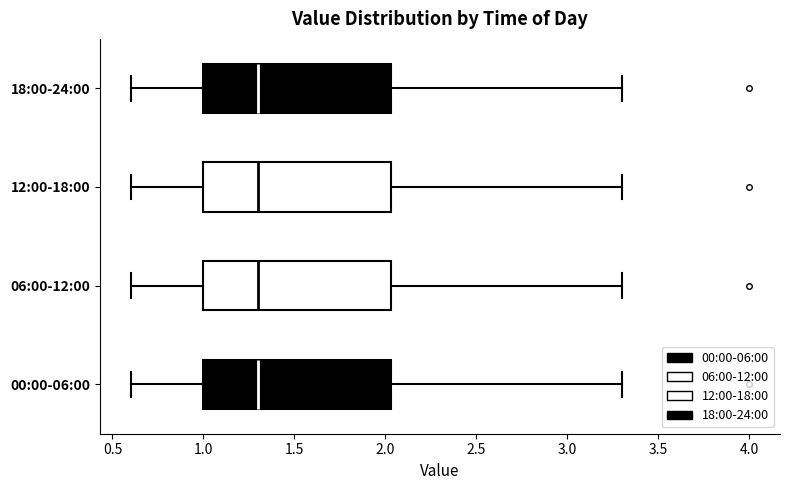

Reading bottom to top, read every box against the x-axis: the position of its median line, the range the box covers, and the ends of its whiskers. The values are not printed on the chart, so give them approximately, as read against the axis.

00:00-06:00: median 1.30, box 1.00 to 2.05, whiskers 0.60 to 3.30
06:00-12:00: median 1.30, box 1.00 to 2.05, whiskers 0.60 to 3.30
12:00-18:00: median 1.30, box 1.00 to 2.05, whiskers 0.60 to 3.30
18:00-24:00: median 1.30, box 1.00 to 2.05, whiskers 0.60 to 3.30